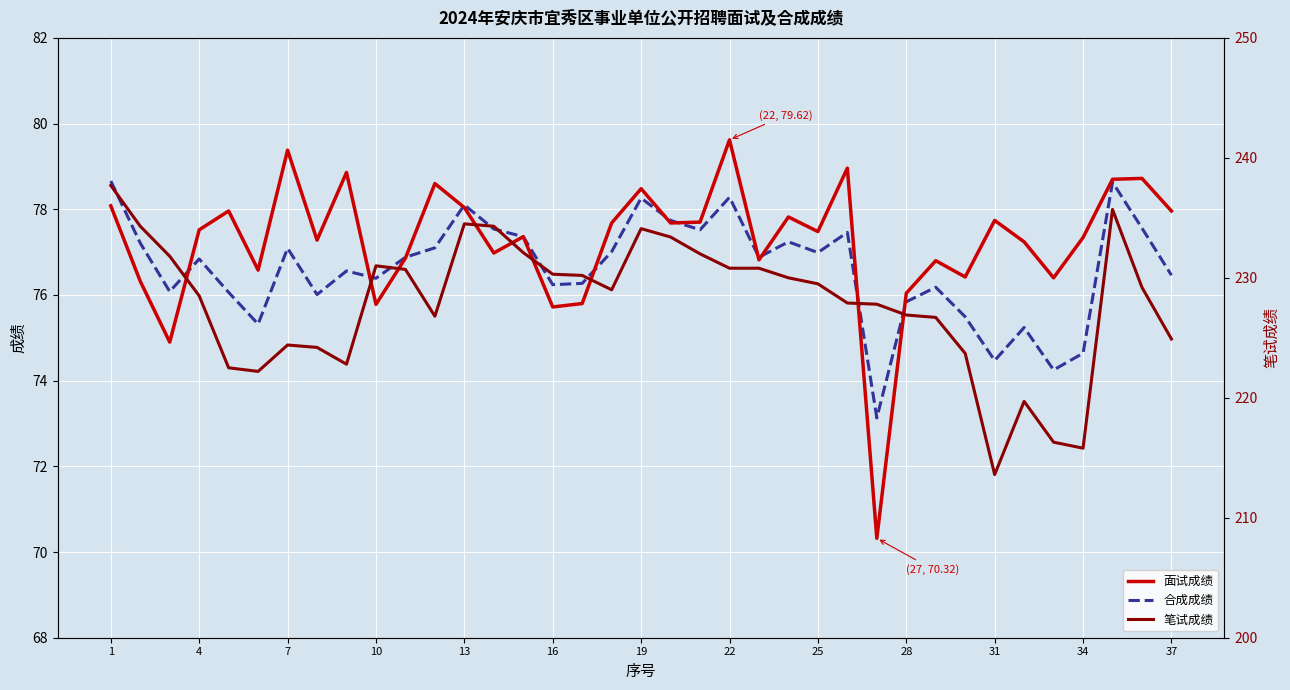

What is the maximum value for 合成成绩?

78.7